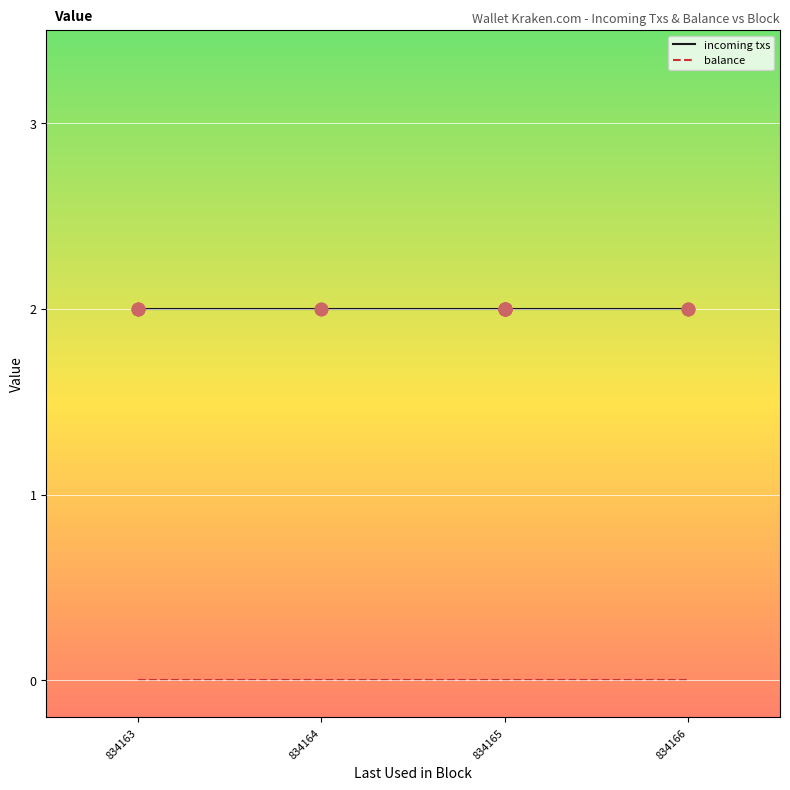

Which series has the largest Y range (max minus min)?

incoming txs